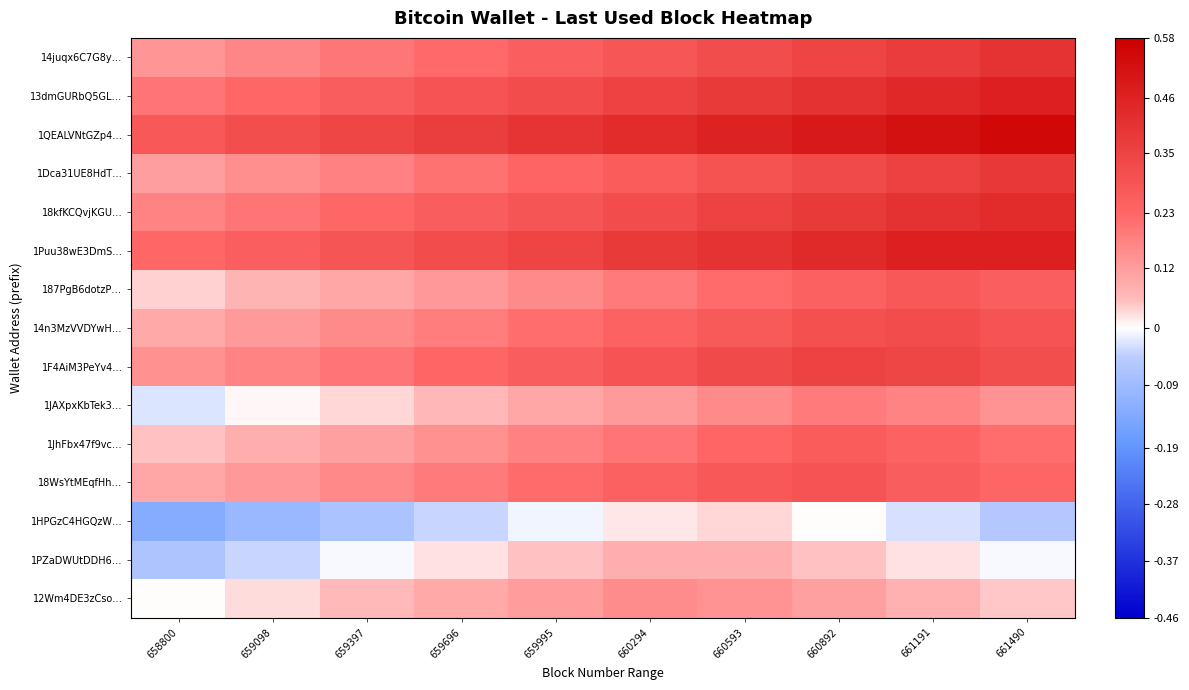

Rank the series at 659995 from lowest to highest value.

1HPGzC4HGQzW…, 1PZaDWUtDDH6…, 1JAXpxKbTek3…, 12Wm4DE3zCso…, 187PgB6dotzP…, 1JhFbx47f9vc…, 14n3MzVVDYwH…, 18WsYtMEqfHh…, 1Dca31UE8HdT…, 14juqx6C7G8y…, 1F4AiM3PeYv4…, 18kfKCQvjKGU…, 13dmGURbQ5GL…, 1Puu38wE3DmS…, 1QEALVNtGZp4…